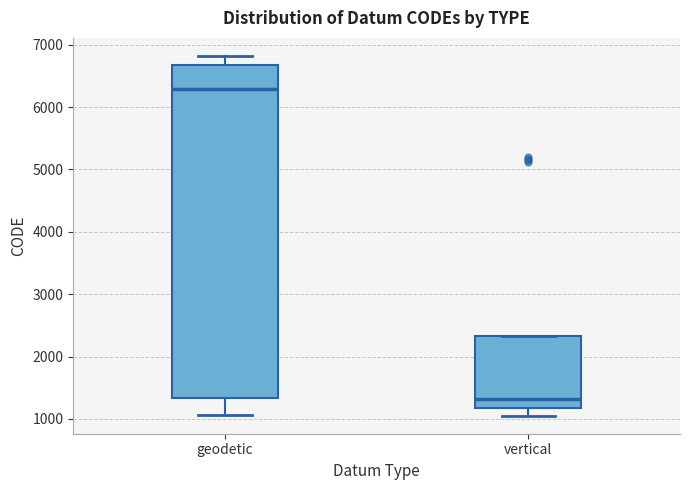

Which box's median line is the lowest?

vertical